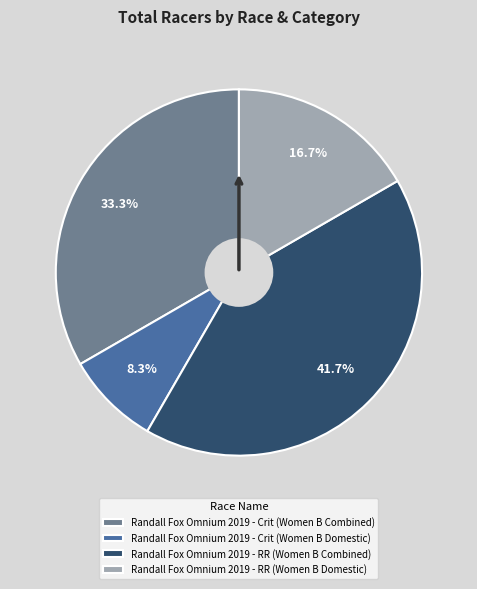

What percentage is the Randall Fox Omnium 2019 - RR (Women B Domestic) slice, to the nearest percent?

17%